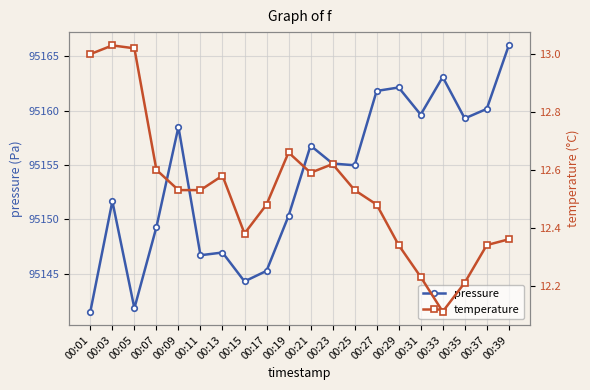

The pressure series shows 95160.2 at 00:37. True or false?

True